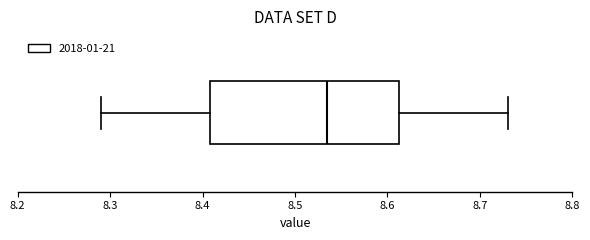

Where is the right edge of the box on the x-axis? The values are not printed on the chart, so give them approximately, as read against the axis.

8.61